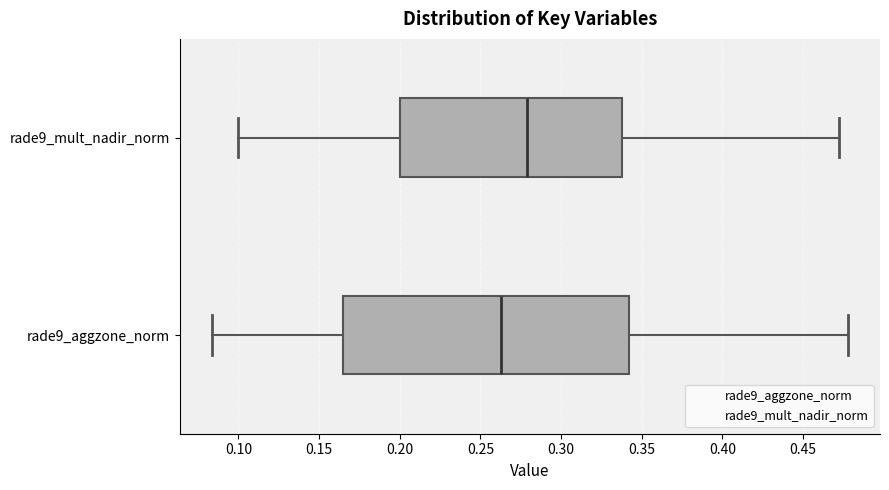

Where does the left whisker of the box for rade9_mult_nadir_norm end on the x-axis? The values are not printed on the chart, so give them approximately, as read against the axis.

0.100